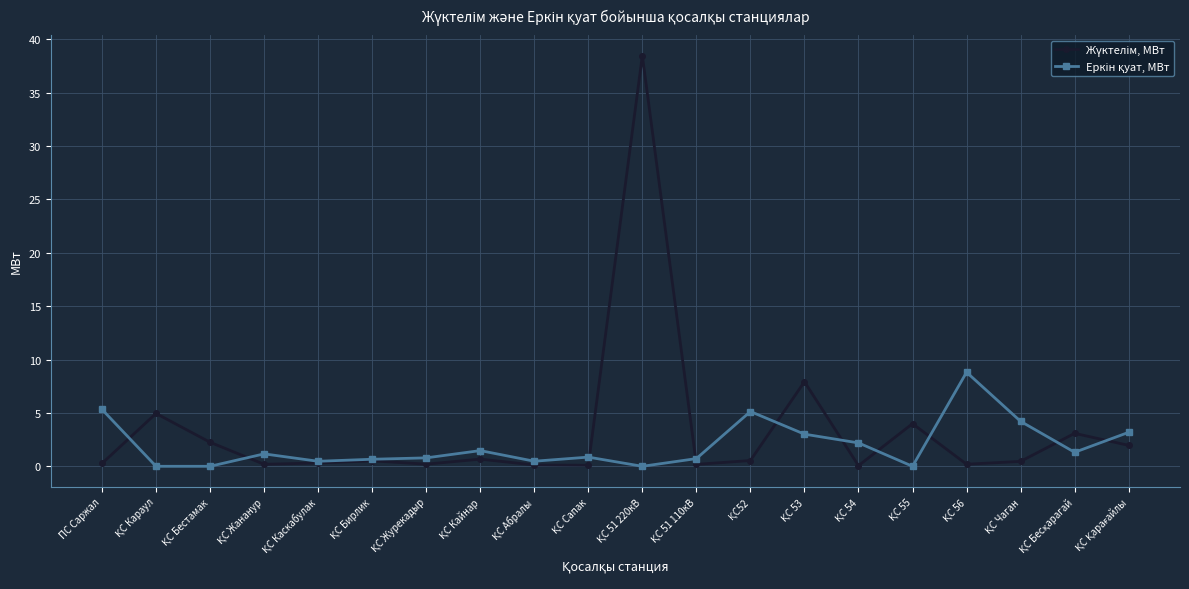

What is the greatest value displayed?

38.5